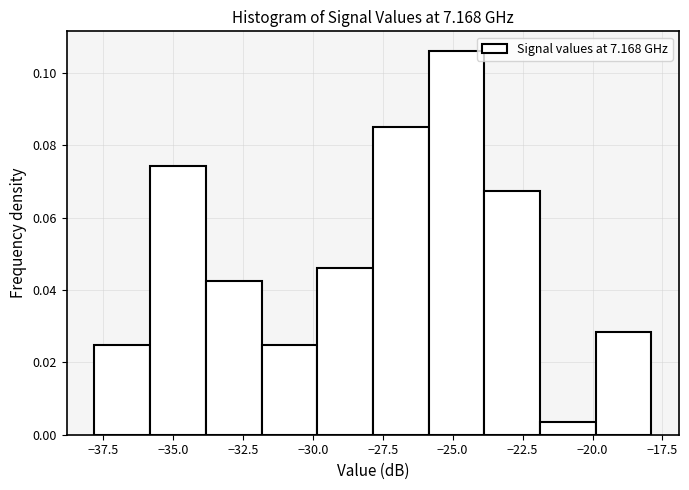

Around what value on the x-axis is the tallest bar? Give the approximate position of its centre, as read against the axis.

-25.0